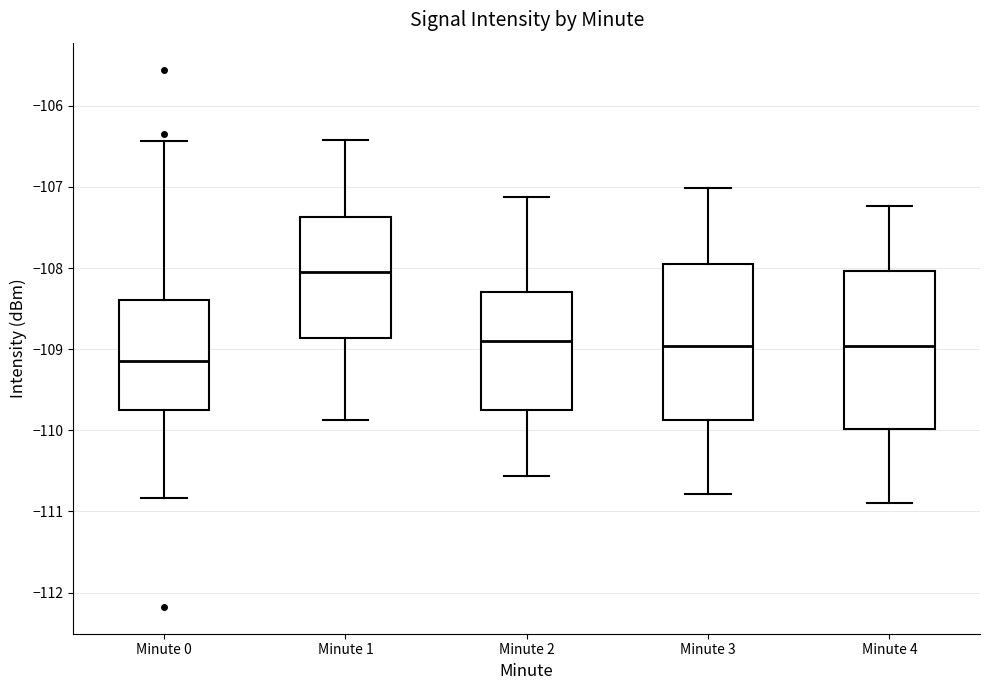

Which box's median line is the lowest?

Minute 0